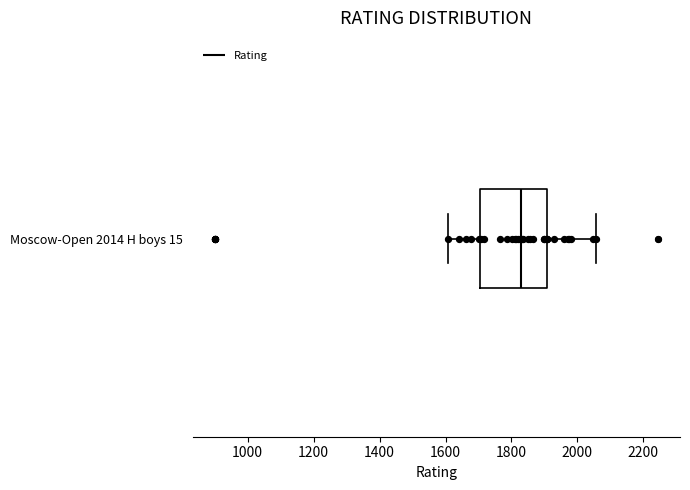

Read this box plot against the x-axis: the position of the median line, the range covered by the box, and the ends of both whiskers. The values are not printed on the chart, so give them approximately, as read against the axis.

median 1820, box 1700 to 1900, whiskers 1600 to 2060